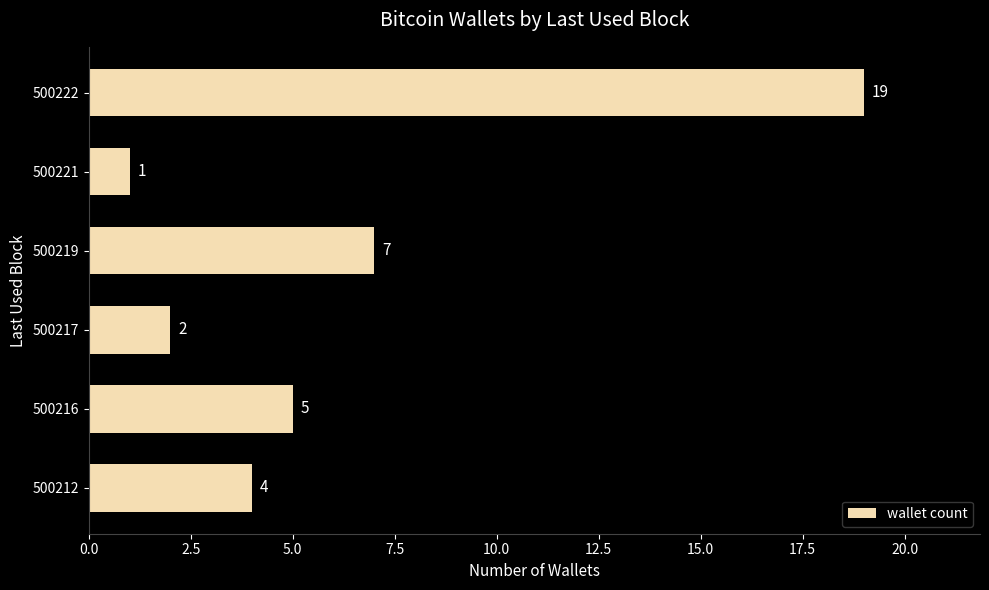

Rank the categories by value from highest to lowest.

500222, 500219, 500216, 500212, 500217, 500221